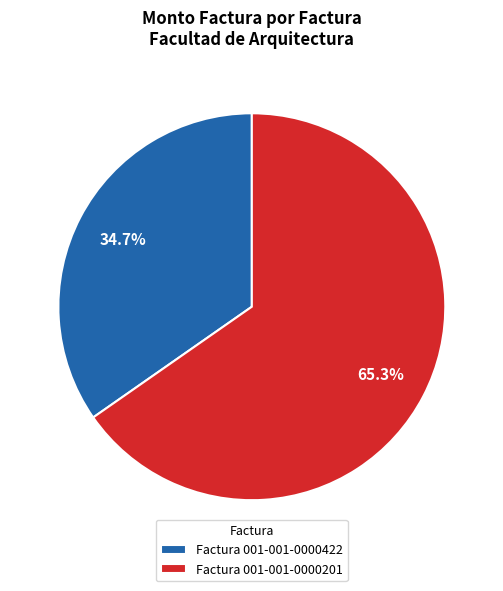

To the nearest percent, what is the difference between the largest and smallest slice percentages?

31%